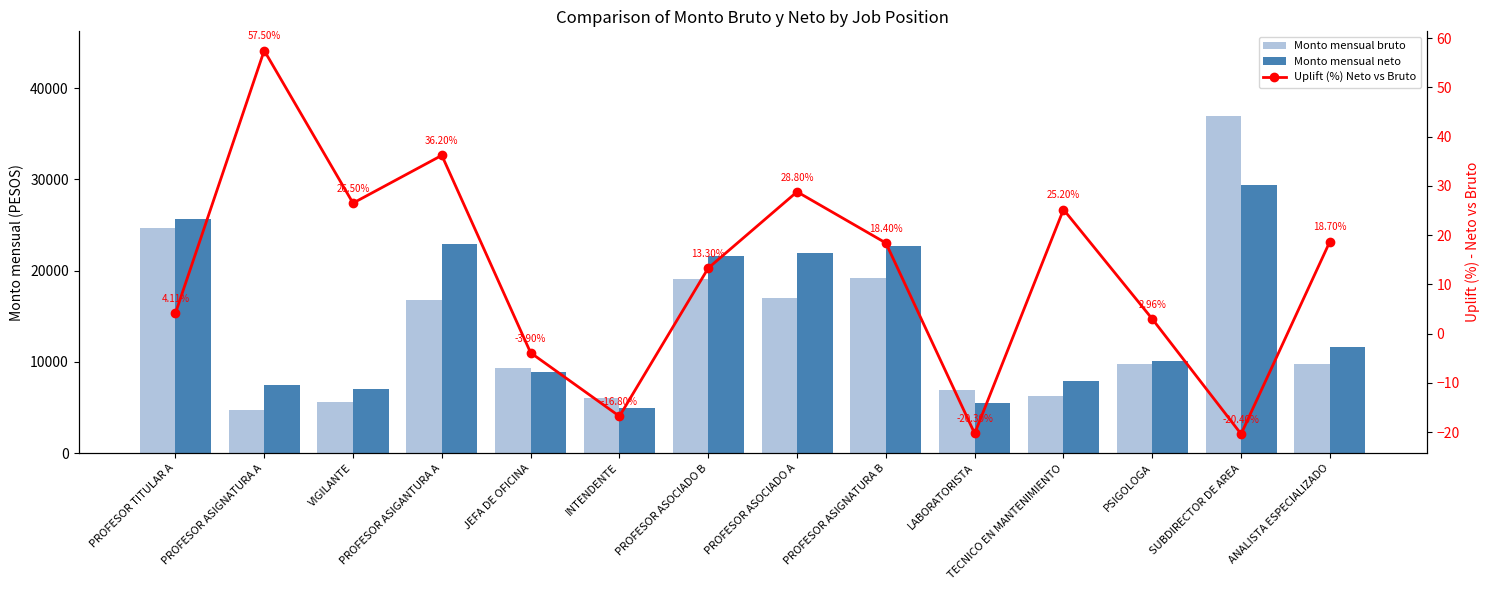

Reading left to right, what are all the values shown in this chart?

Monto mensual bruto: 24681.5	4743.2	5563.4	16816.8	9284.5	5996.1	19055.7	16993.4	19174.3	6907.7	6273.2	9755.4	36972.7	9755.4
Monto mensual neto: 25694.6	7471.2	7038.2	22908.9	8921.7	4986.5	21591.0	21887.5	22702.8	5503.8	7852.5	10044.3	29428.8	11578.8
Uplift (%) Neto vs Bruto: 4.1	57.5	26.5	36.2	-3.9	-16.8	13.3	28.8	18.4	-20.3	25.2	3.0	-20.4	18.7